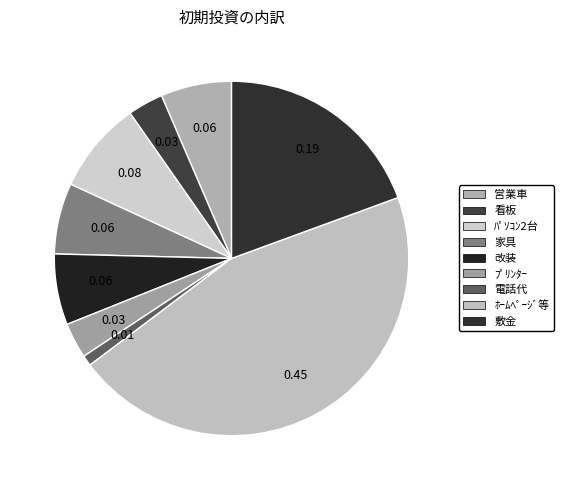

Which category has the biggest portion of the pie?

ﾎｰﾑﾍﾟｰｼﾞ等